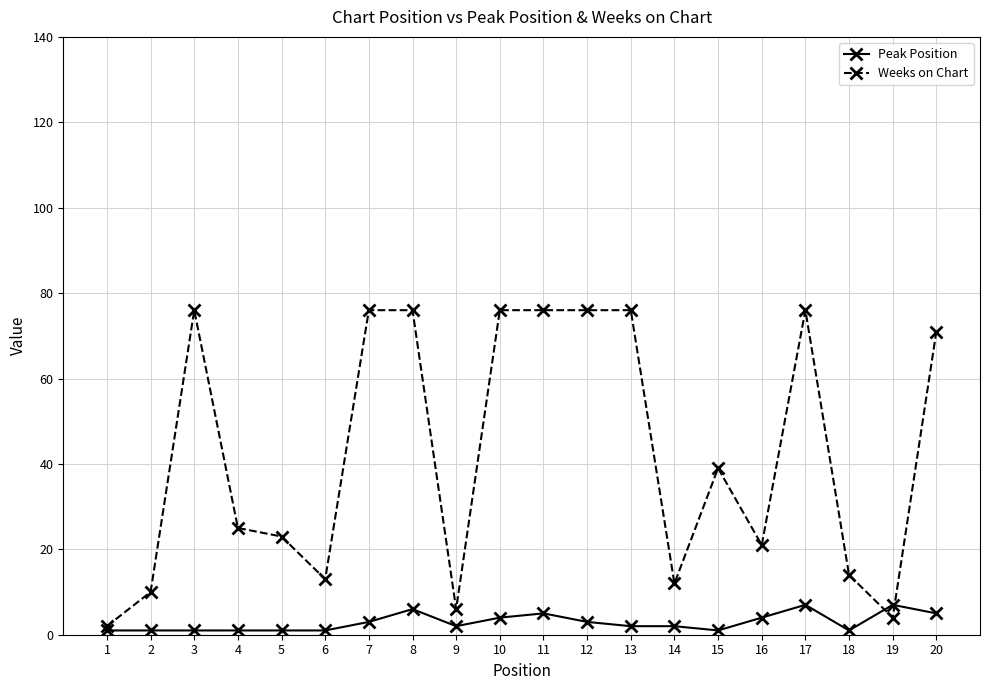

At which category does Weeks on Chart reach its first local peak?

3